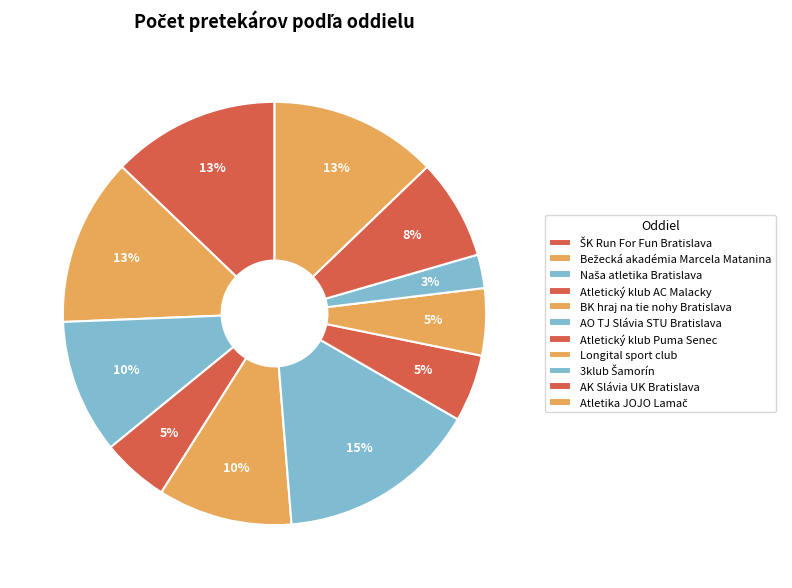

What is the largest slice in the pie chart?

AO TJ Slávia STU Bratislava